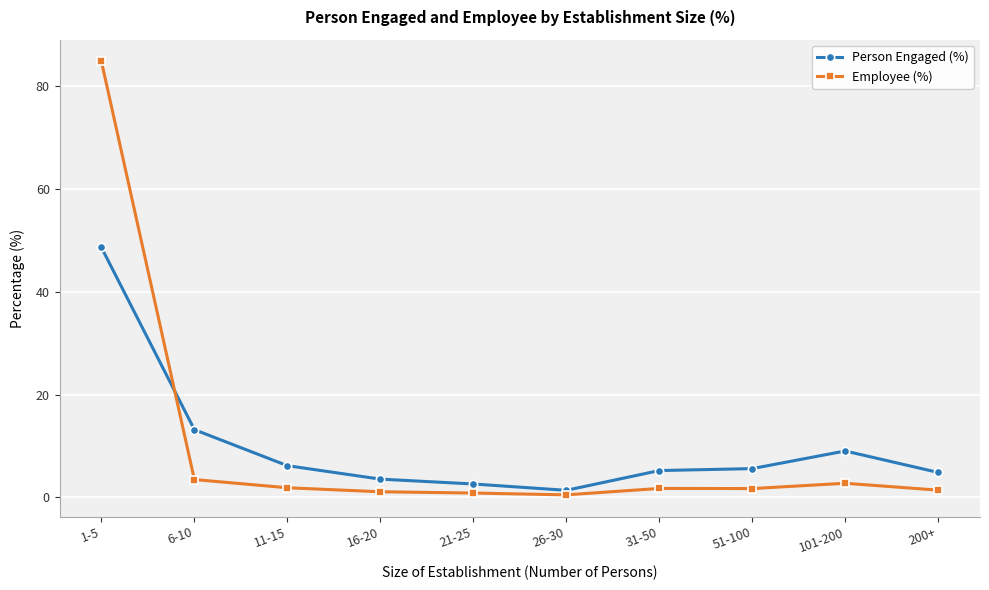

What is the difference between the highest and lowest values at 26-30?

0.9